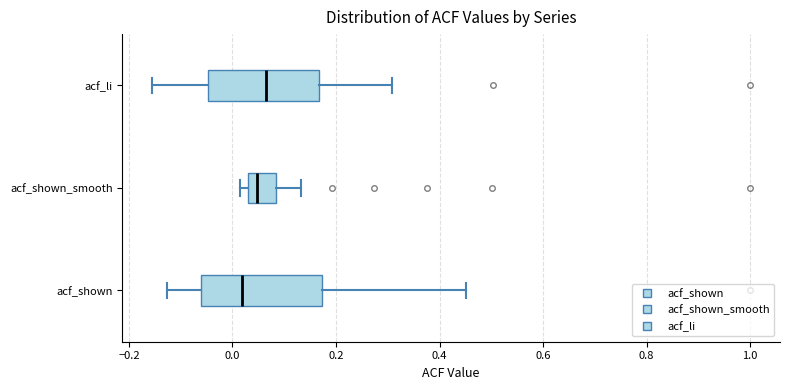

Comparing the boxes themselves (not the whiskers), which one is the widest?

acf_shown